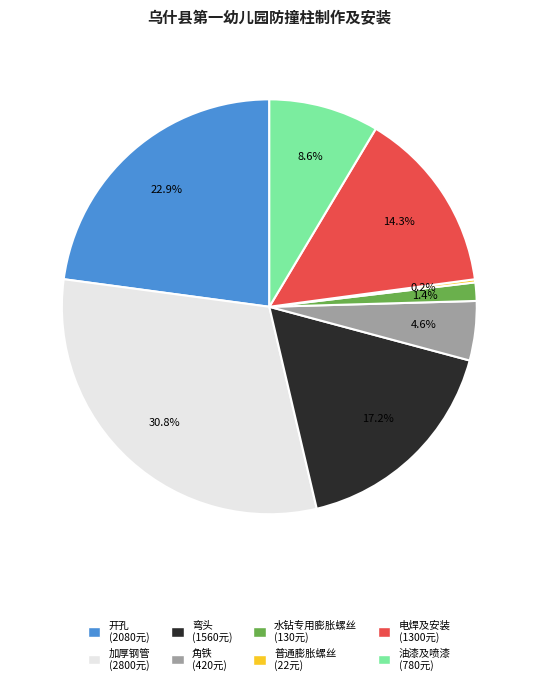

Which slice is the largest?

加厚钢管